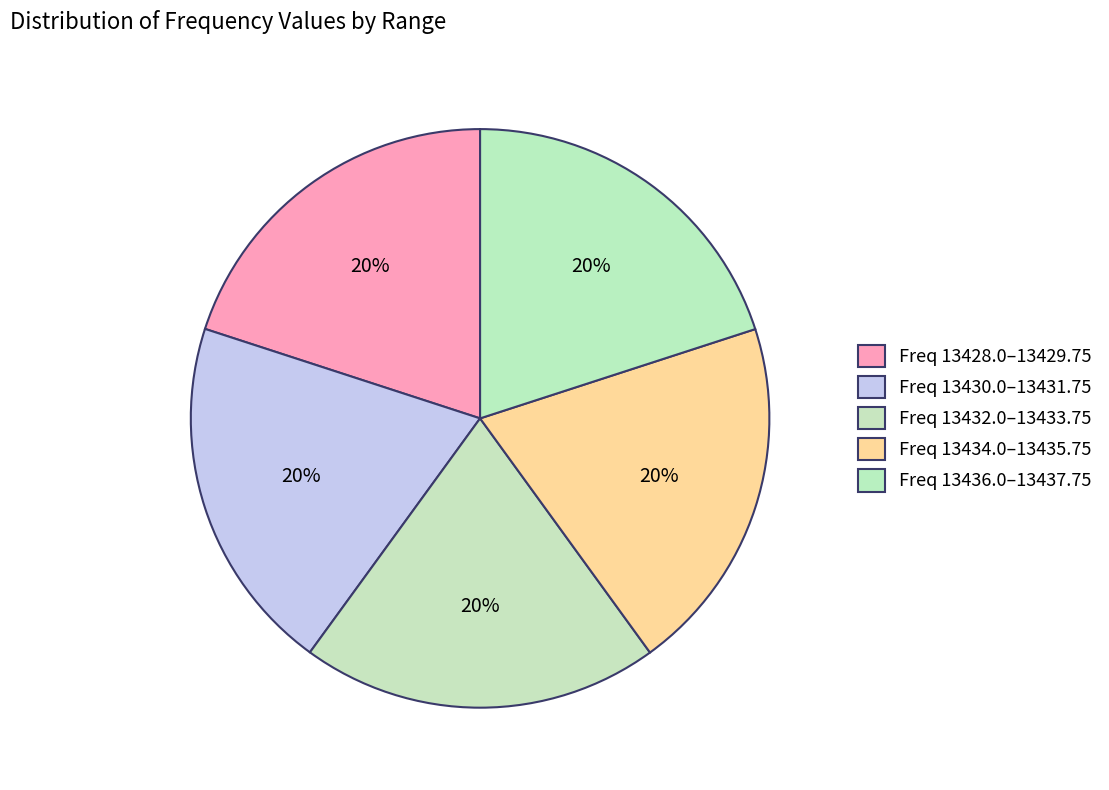

How many segments does this pie chart have?

5